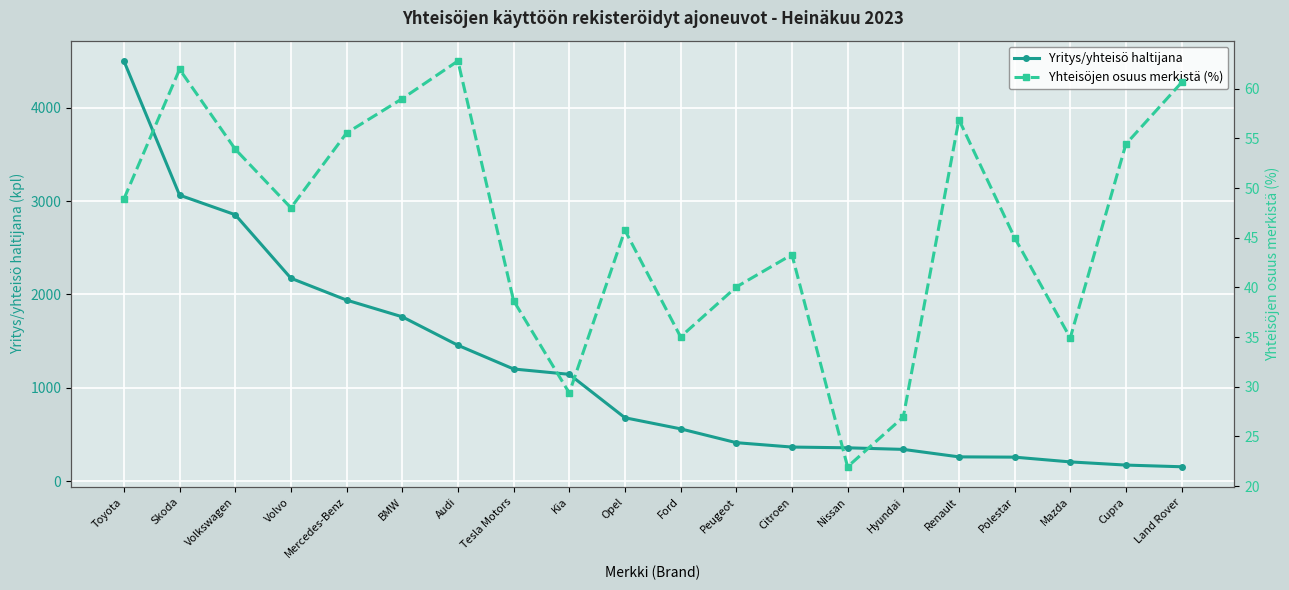

True or false: Yritys/yhteisö haltijana and Yhteisöjen osuus merkistä (%) intersect in this chart.

False